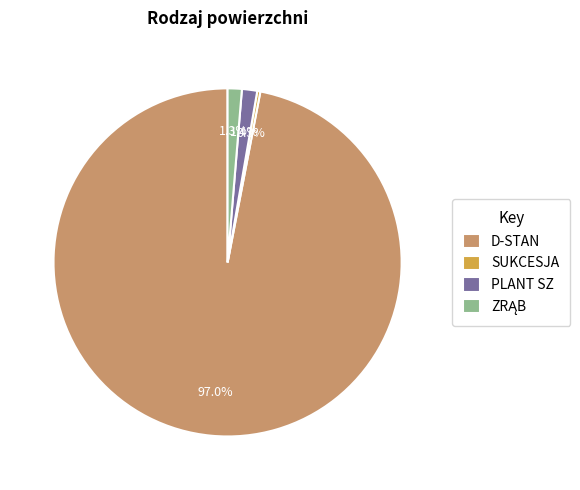

How many segments does this pie chart have?

4